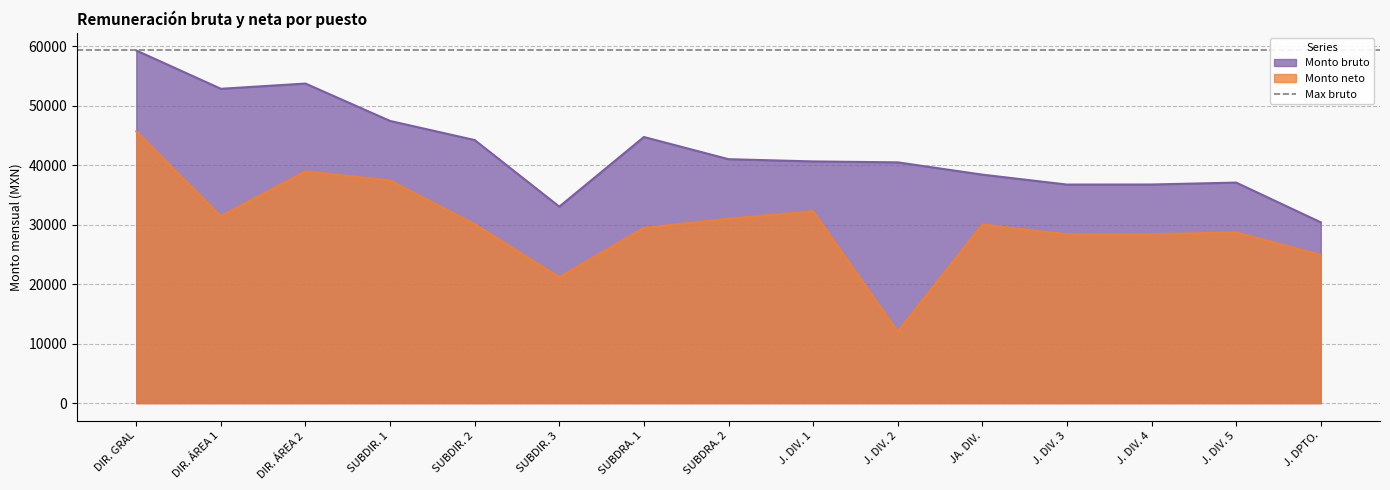

What is the difference between the maximum and minimum values in the Monto bruto series?

28896.4